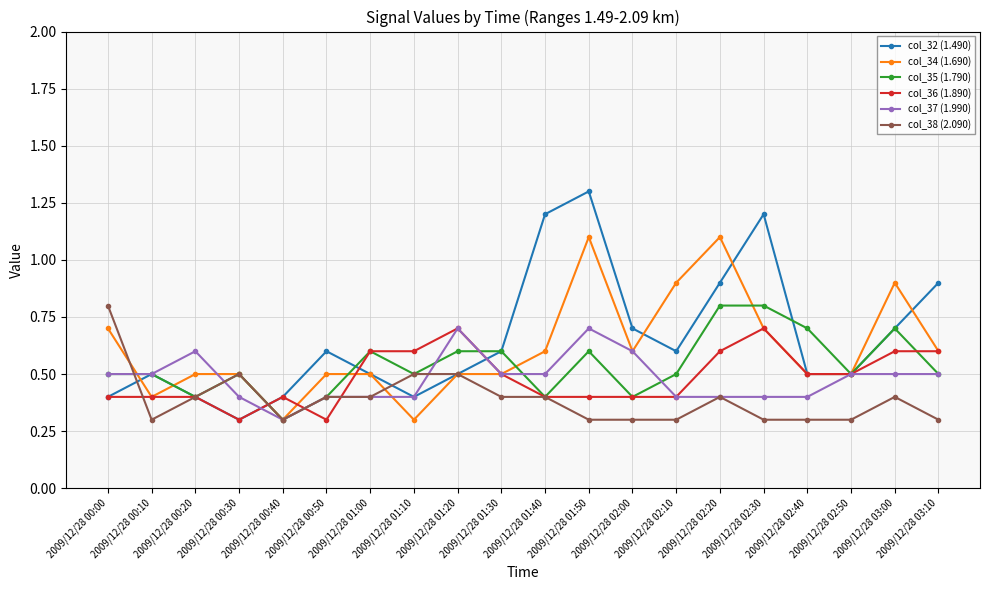

What is the sum of all col_32 (1.490) values?

13.1